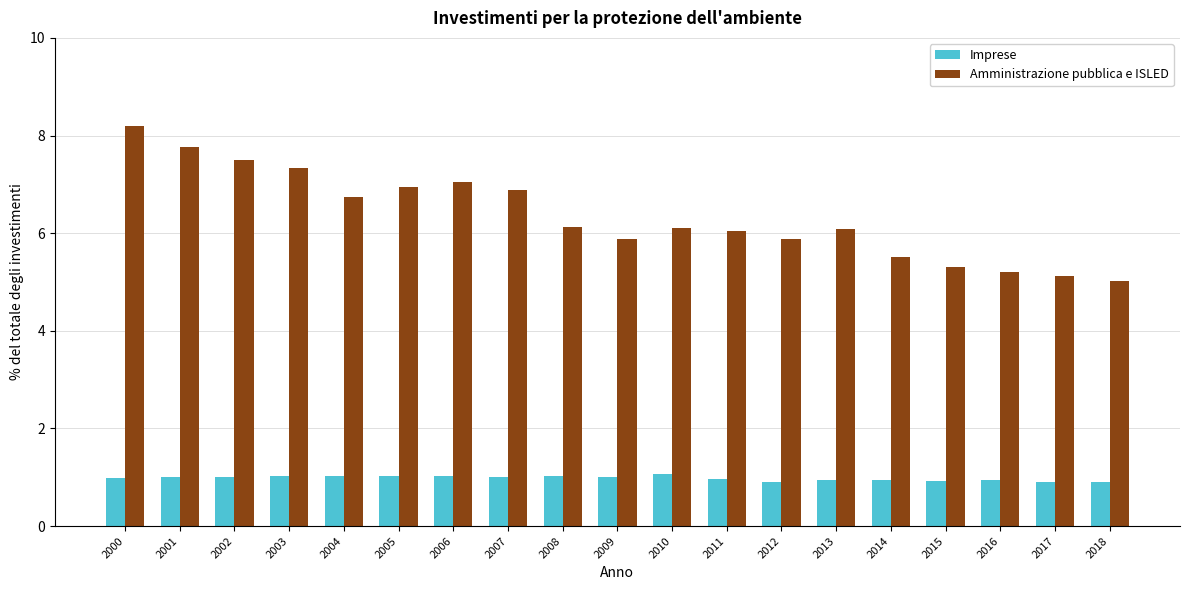

What is the sum of the Imprese values at 2008 and 2006?

2.1